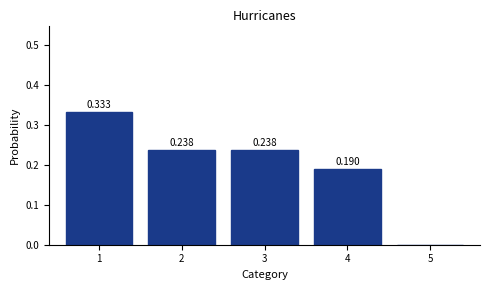

Count the number of values greater than 0.

4